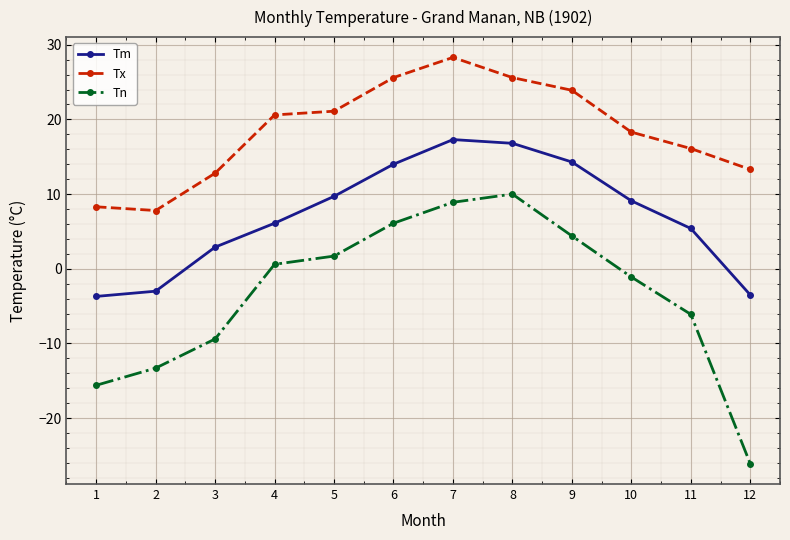

How many values in Tn are below zero?

6